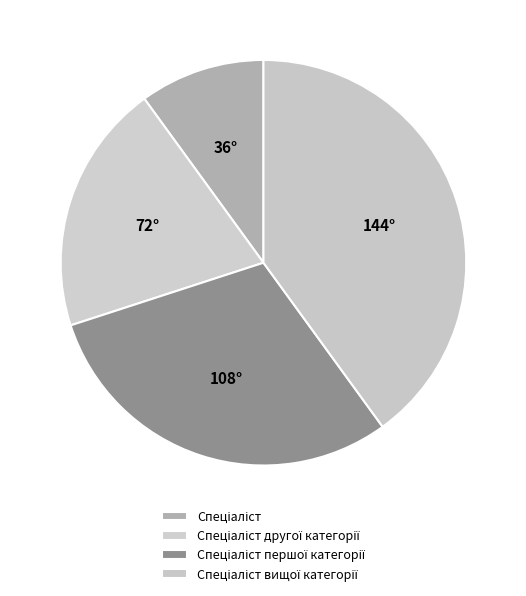

Count the number of slices in the pie.

4